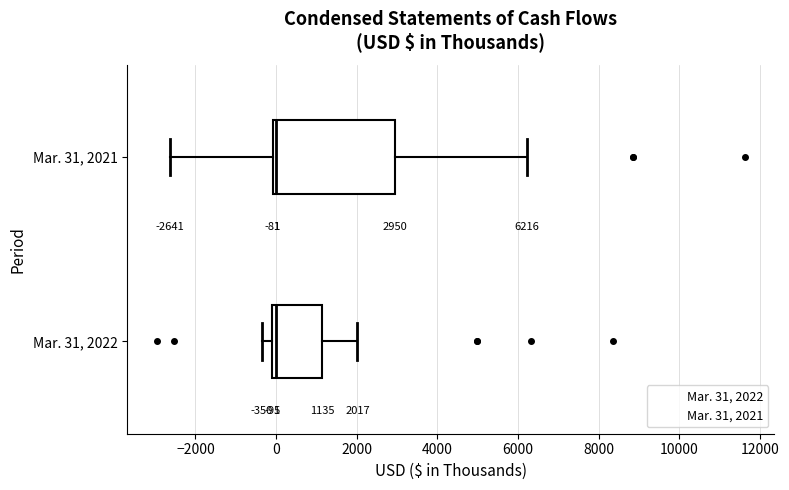

Comparing the boxes themselves (not the whiskers), which one is the widest?

Mar. 31, 2021